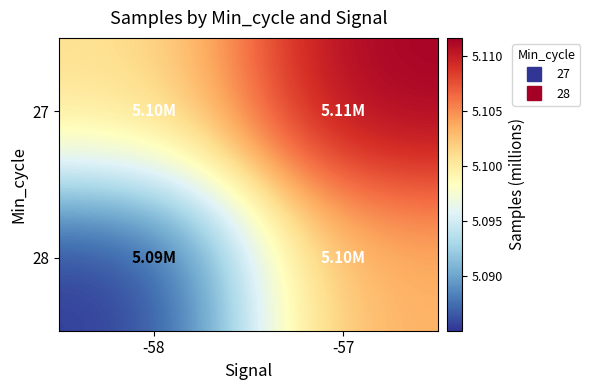

Which series has the largest total across all categories?

27